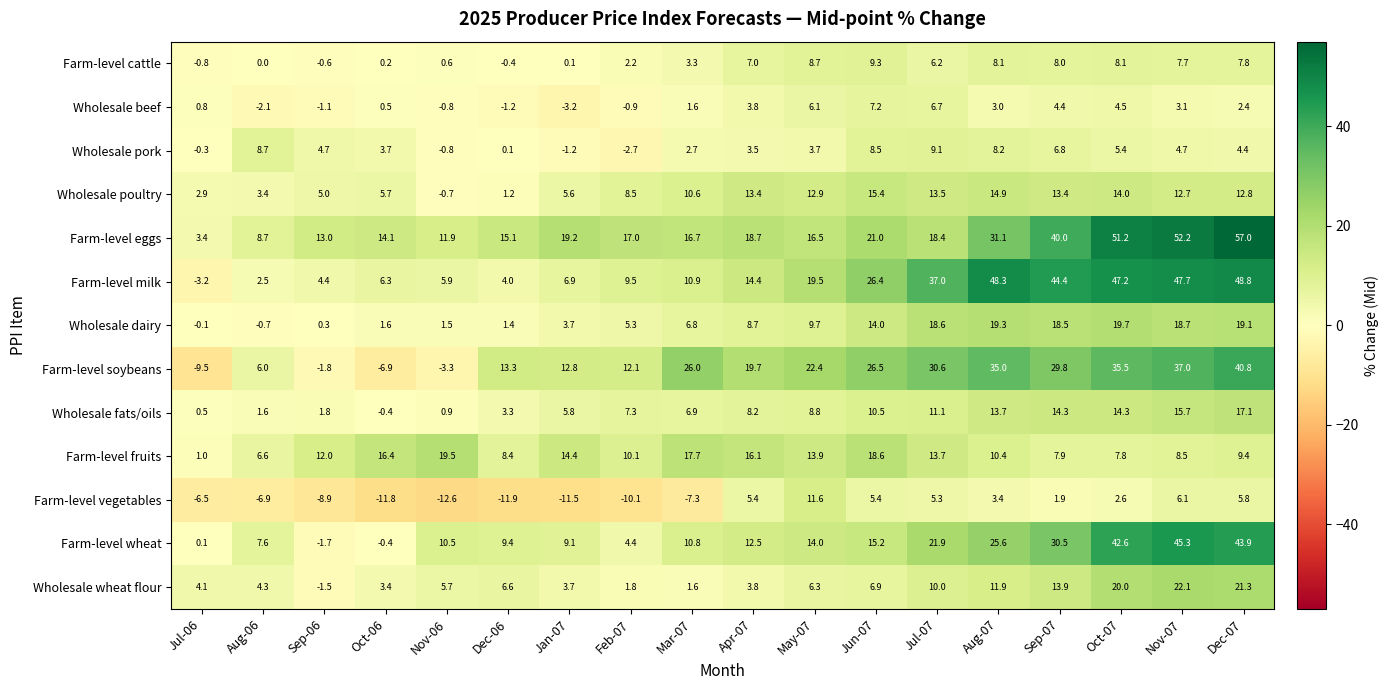

What is the difference between the maximum and minimum values in the Farm-level cattle series?

10.1